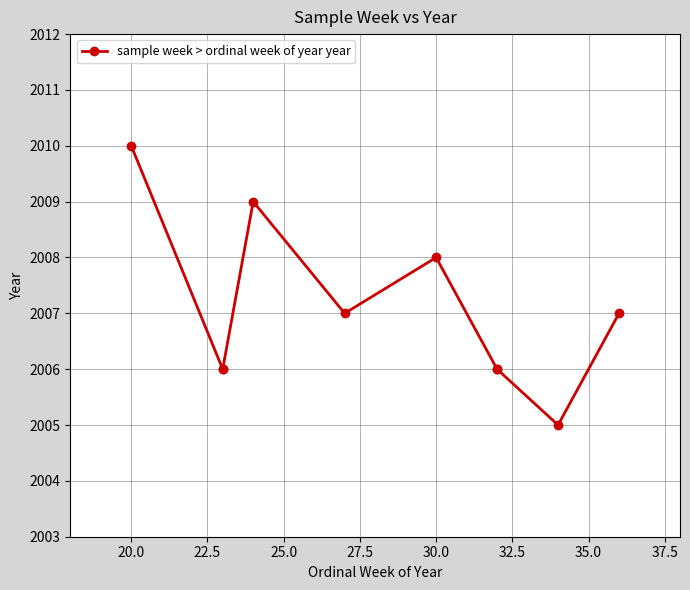

True or false: the data shows 1340 at 25.0.

False